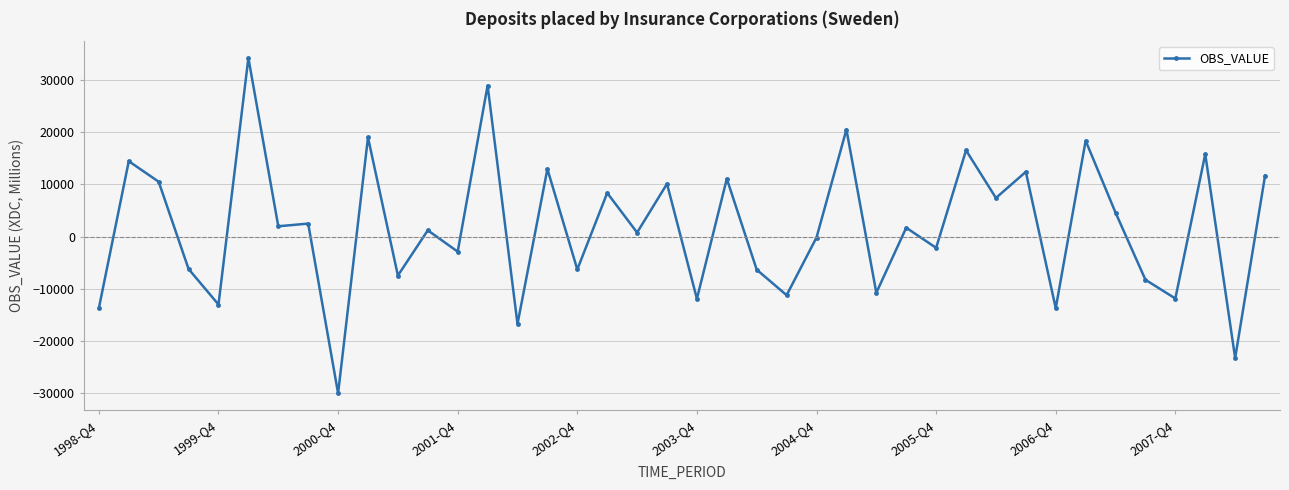

What is the greatest value displayed?

34132